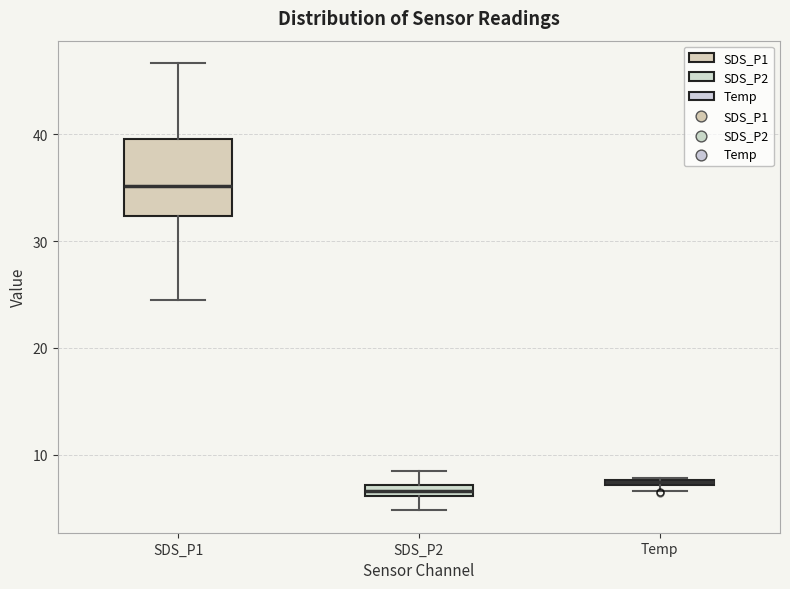

Which box is the tallest, from its lower edge to its upper edge?

SDS_P1